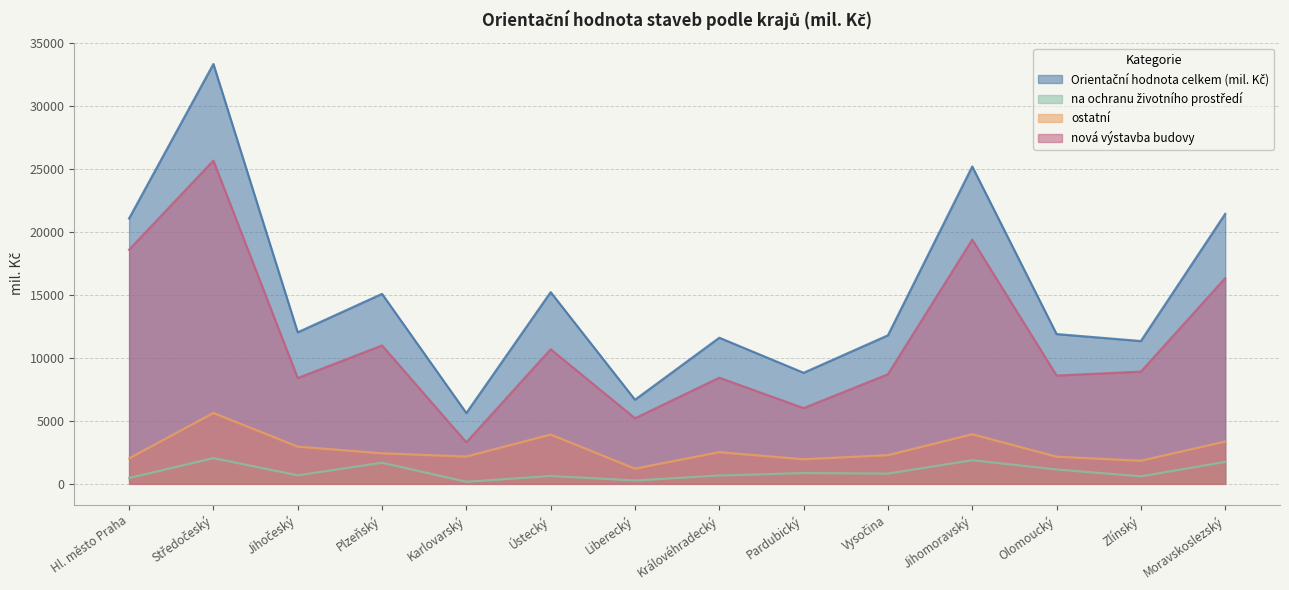

Which has a higher value, Ústecký or Pardubický?

Ústecký